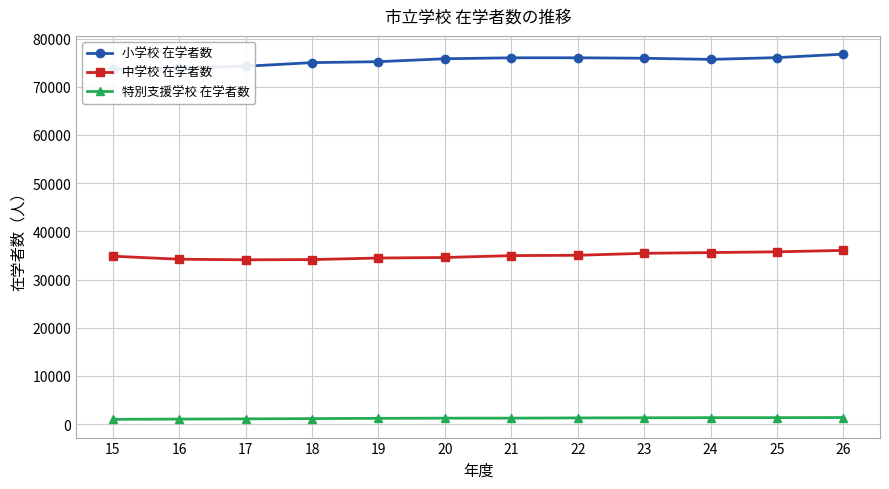

True or false: 特別支援学校 在学者数 and 小学校 在学者数 intersect in this chart.

False